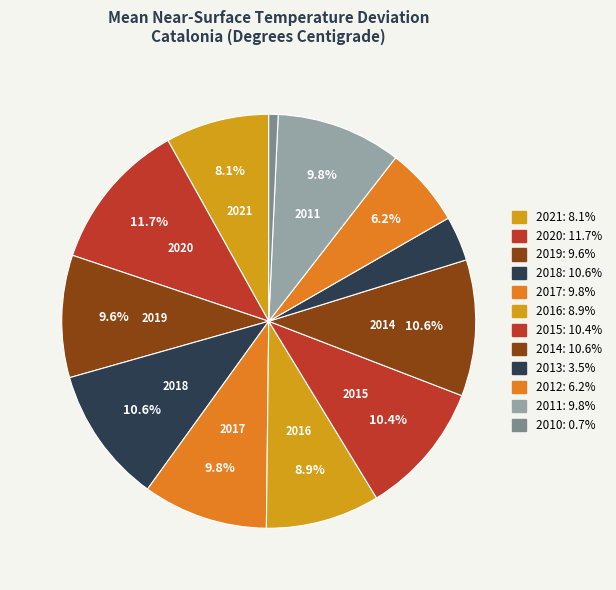

What is the largest slice in the pie chart?

2020